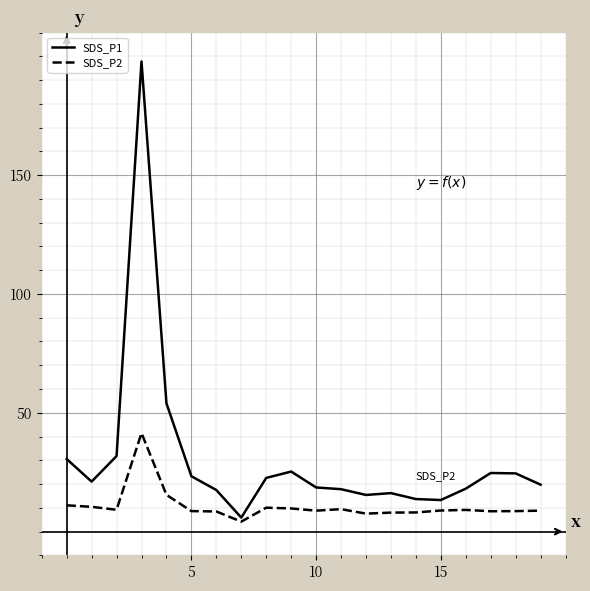

At how many categories does at least one series exceed 9?

19